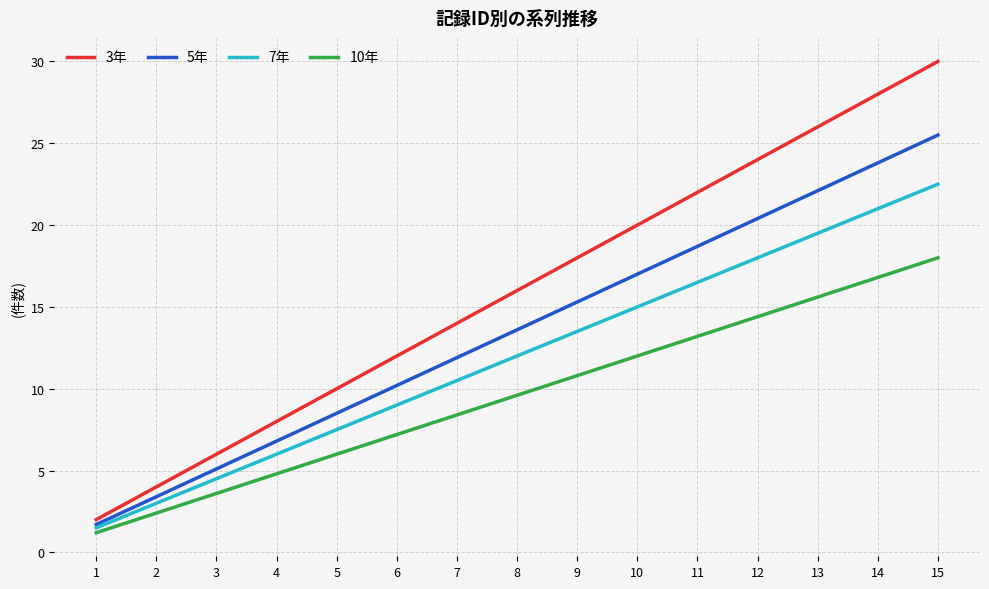

Reading left to right, what are all the values shown in this chart?

3年: 2.0	4.0	6.0	8.0	10.0	12.0	14.0	16.0	18.0	20.0	22.0	24.0	26.0	28.0	30.0
5年: 1.7	3.4	5.1	6.8	8.5	10.2	11.9	13.6	15.3	17.0	18.7	20.4	22.1	23.8	25.5
7年: 1.5	3.0	4.5	6.0	7.5	9.0	10.5	12.0	13.5	15.0	16.5	18.0	19.5	21.0	22.5
10年: 1.2	2.4	3.6	4.8	6.0	7.2	8.4	9.6	10.8	12.0	13.2	14.4	15.6	16.8	18.0